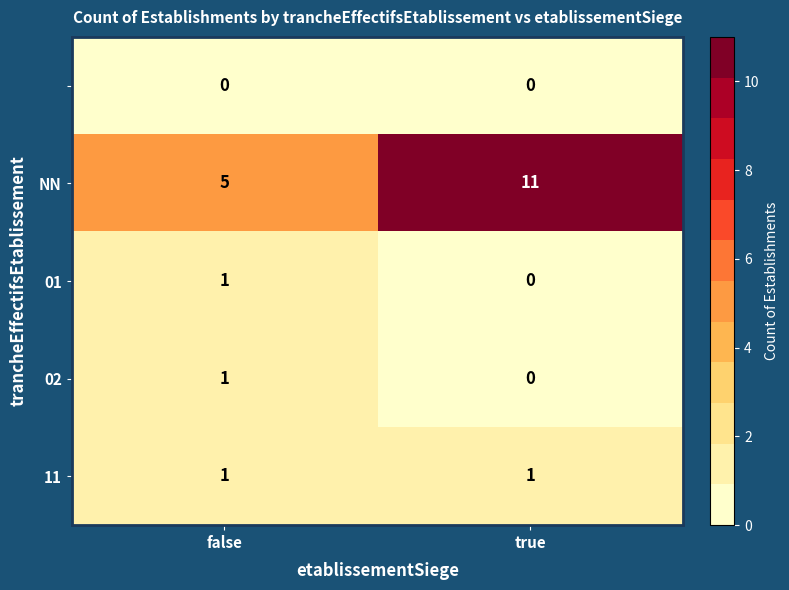

What is the maximum value shown in the chart?

11